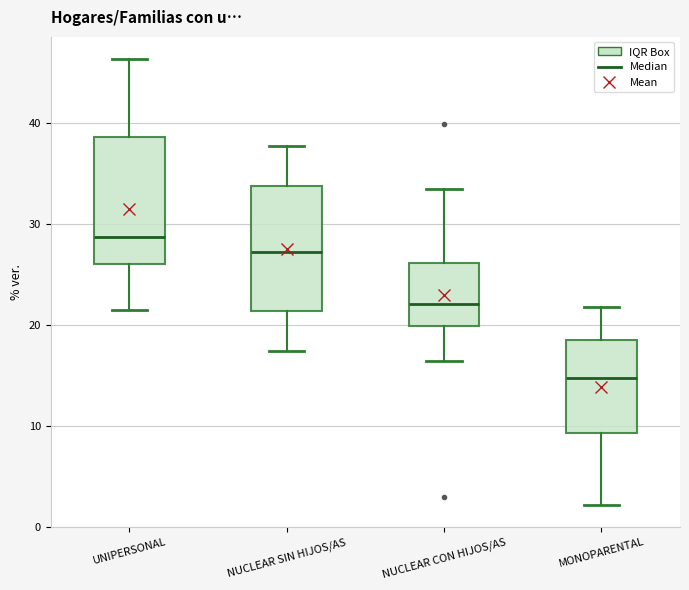

Which box has the highest median line?

UNIPERSONAL